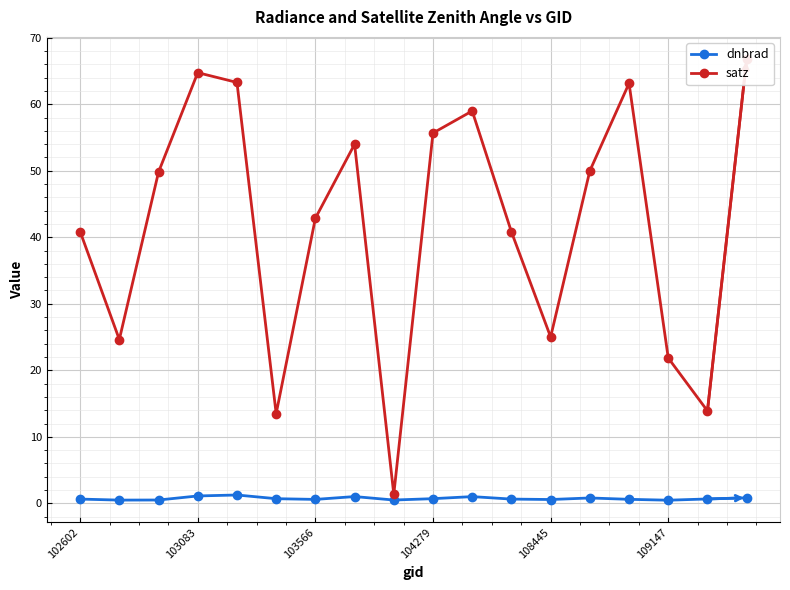

How many series are shown in this chart?

2